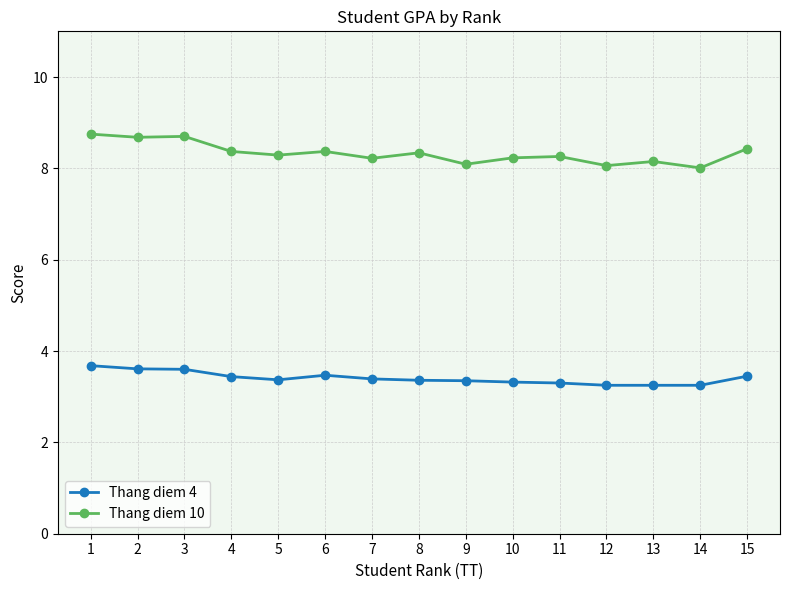

True or false: Thang diem 4 and Thang diem 10 intersect in this chart.

False